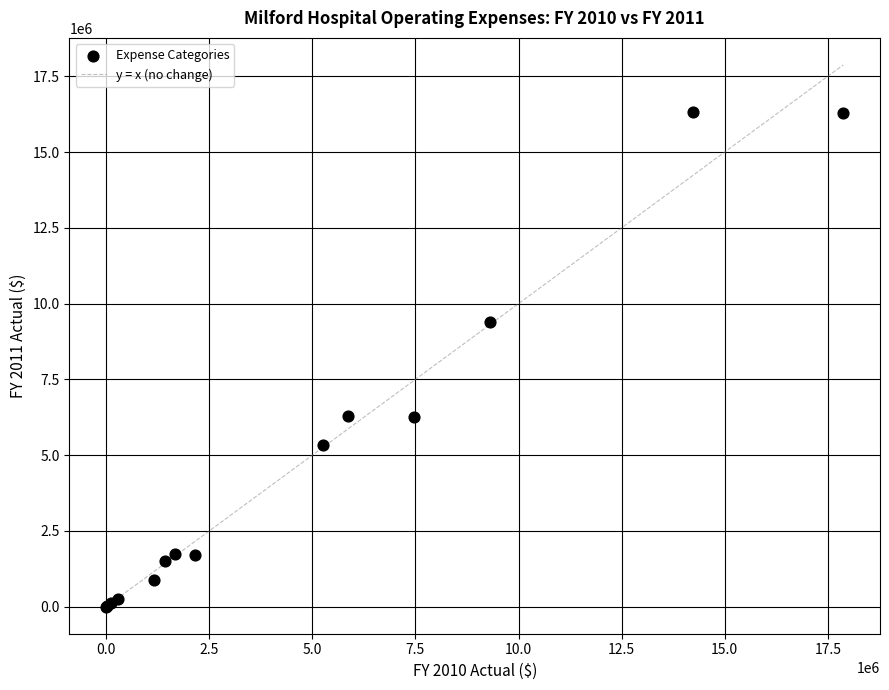

What Y value in the scatter plot is closest to 8164609?

9386927